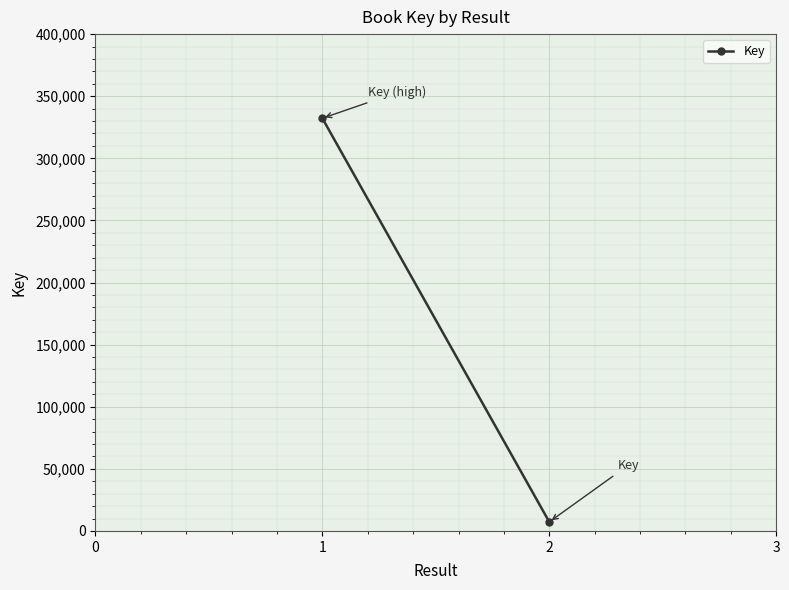

Reading right to left, transcribe all the data shown in this chart.

7260	332247